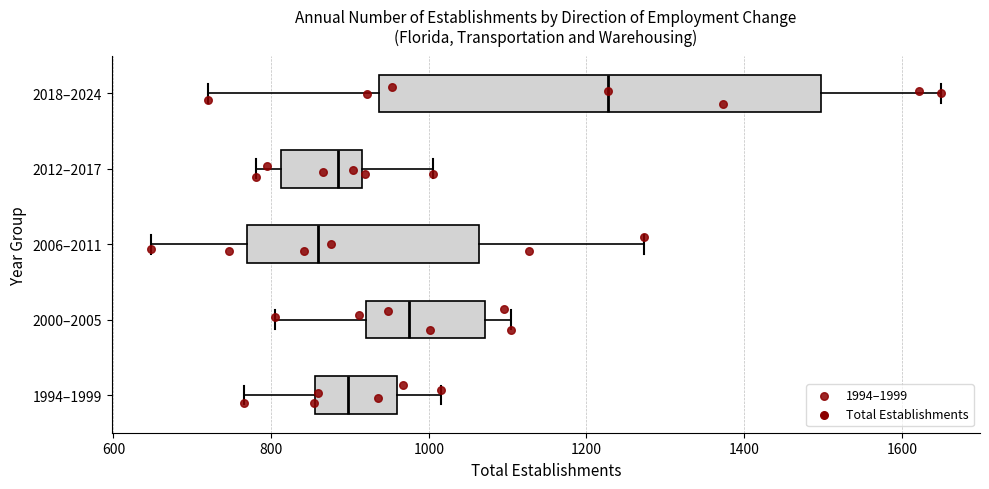

Where is the left edge of the box for 2006–2011 on the x-axis? The values are not printed on the chart, so give them approximately, as read against the axis.

780